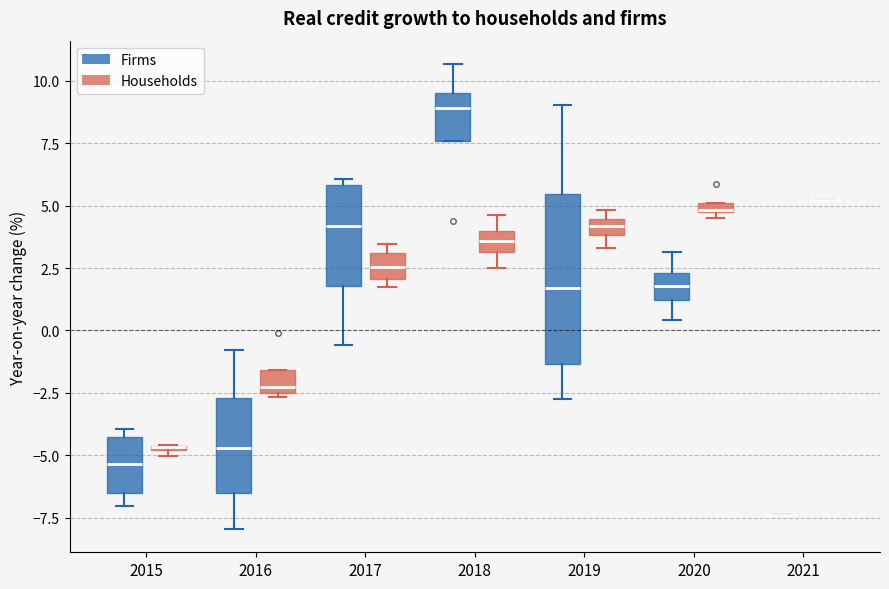

Comparing the boxes themselves (not the whiskers), which one is the tallest?

2019 (Firms)